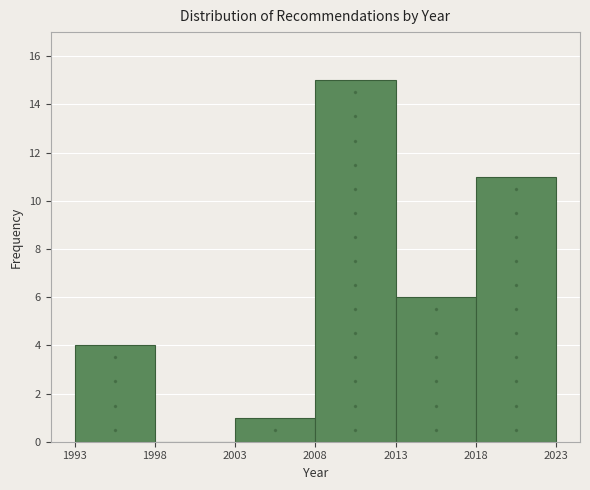

Which range on the x-axis has the tallest bar?

2008 to 2013